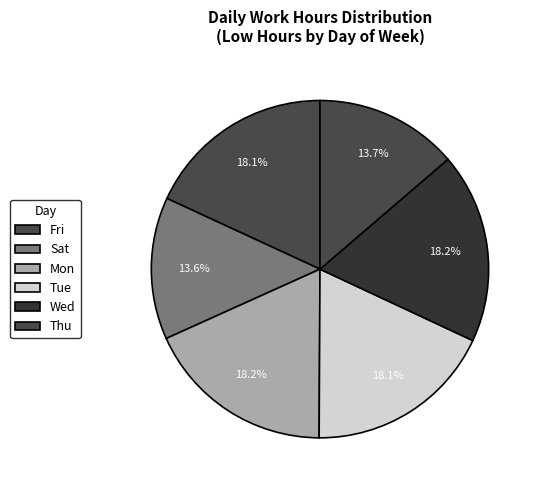

How many segments does this pie chart have?

6